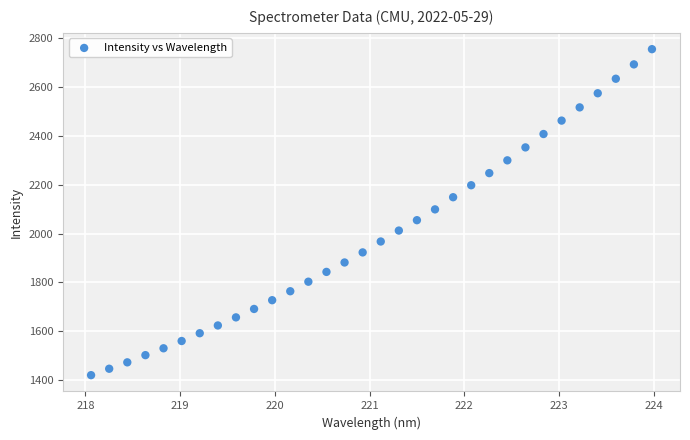

What is the range of X values (max minus min)?

5.9